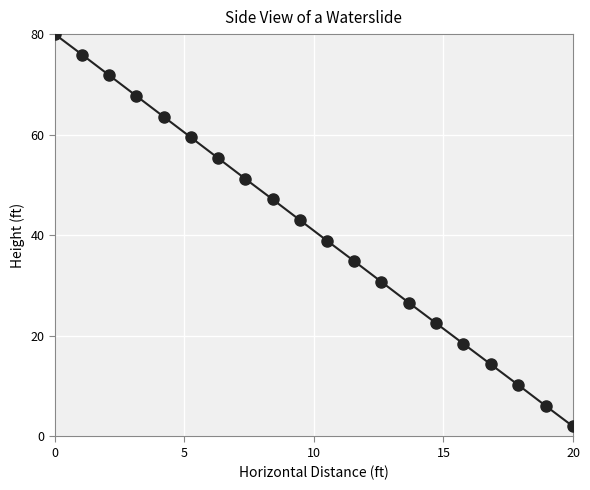

What is the range of Y values (max minus min)?

78.0